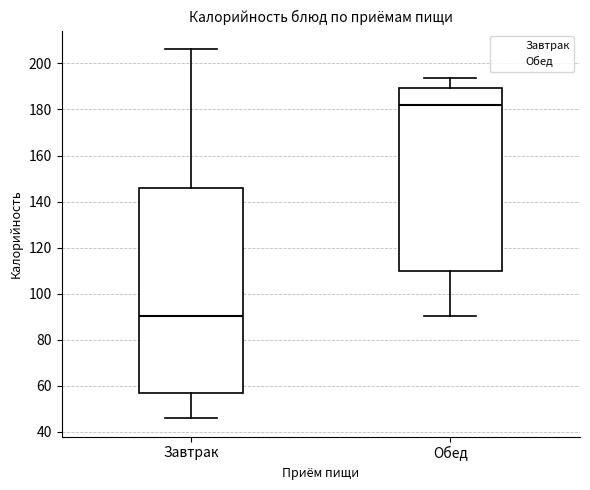

Reading left to right, transcribe this box plot: for each box, give where its median line is, the range the box spans, and where its two whiskers end, as read against the y-axis. The values are not printed on the chart, so give them approximately, as read against the axis.

Завтрак: median 90, box 56 to 146, whiskers 46 to 206
Обед: median 182, box 110 to 190, whiskers 90 to 194